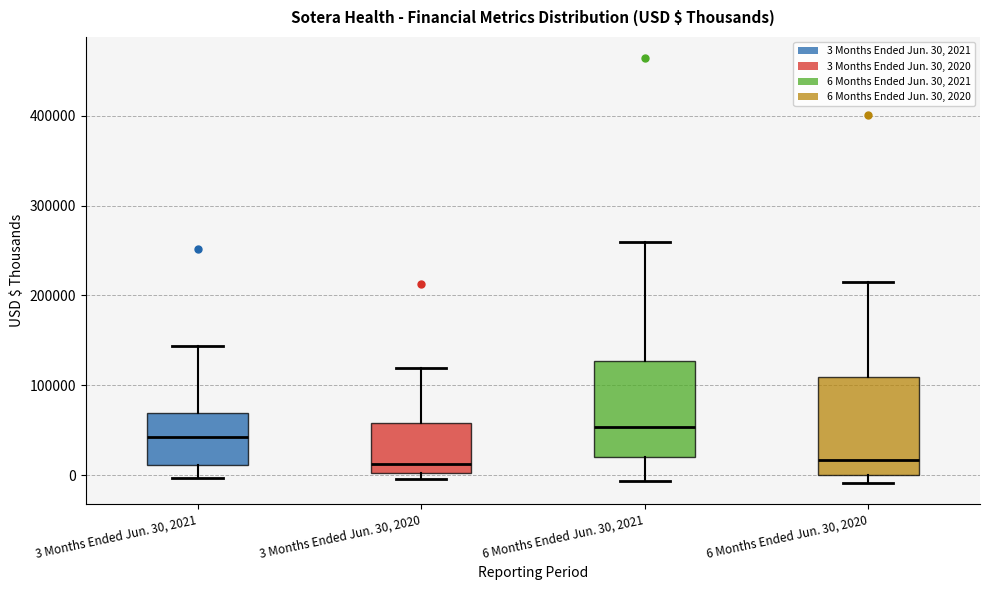

Where does the upper whisker of the box for 6 Months Ended Jun. 30, 2020 end on the y-axis? The values are not printed on the chart, so give them approximately, as read against the axis.

220000